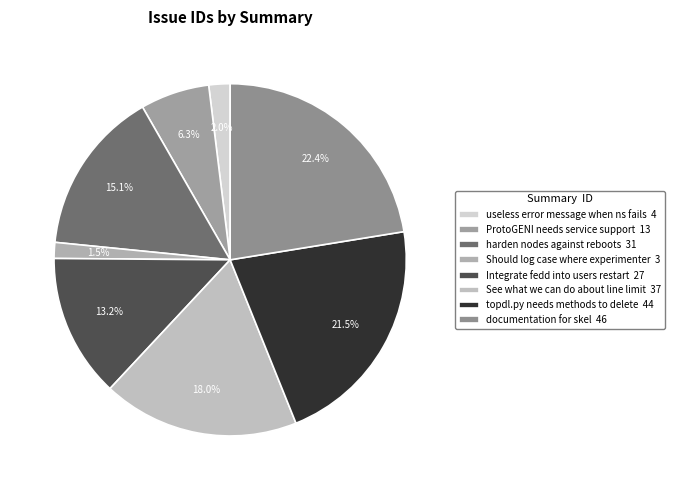

To the nearest percent, what is the average slice percentage?

12%